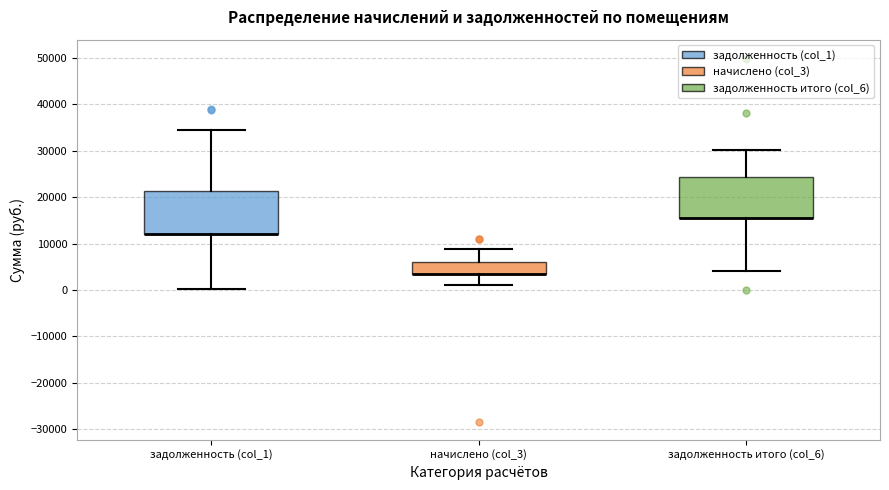

Reading left to right, transcribe this box plot: for each box, give where its median line is, the range the box spans, and where its two whiskers end, as read against the y-axis. The values are not printed on the chart, so give them approximately, as read against the axis.

задолженность (col_1): median 12000 (drawn on the box's lower edge), box 12000 to 21000, whiskers 0 to 34000
начислено (col_3): median 3000 (drawn on the box's lower edge), box 3000 to 6000, whiskers 1000 to 9000
задолженность итого (col_6): median 15000 (drawn on the box's lower edge), box 15000 to 24000, whiskers 4000 to 30000